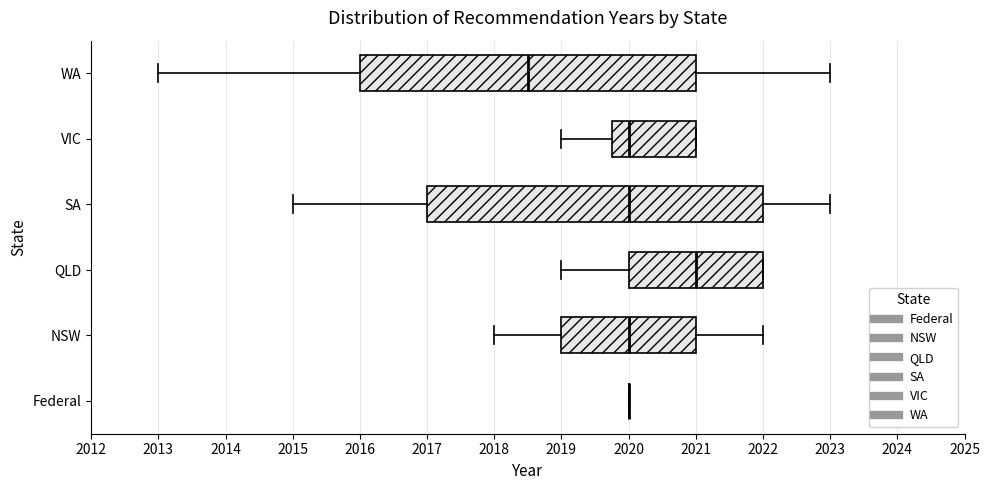

Reading bottom to top, read every box against the x-axis: the position of its median line, the range the box covers, and the ends of its whiskers. The values are not printed on the chart, so give them approximately, as read against the axis.

Federal: box collapsed to a line at 2020.0, whiskers 2020.0 to 2020.0
NSW: median 2020.0, box 2019.0 to 2021.0, whiskers 2018.0 to 2022.0
QLD: median 2021.0, box 2020.0 to 2022.0, whiskers 2019.0 to 2022.0
SA: median 2020.0, box 2017.0 to 2022.0, whiskers 2015.0 to 2023.0
VIC: median 2020.0, box 2019.8 to 2021.0, whiskers 2019.0 to 2021.0
WA: median 2018.5, box 2016.0 to 2021.0, whiskers 2013.0 to 2023.0